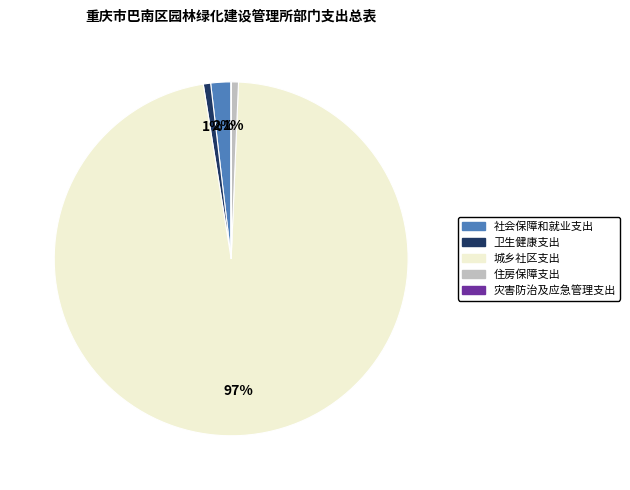

Between 社会保障和就业支出 and 卫生健康支出, which is larger?

社会保障和就业支出